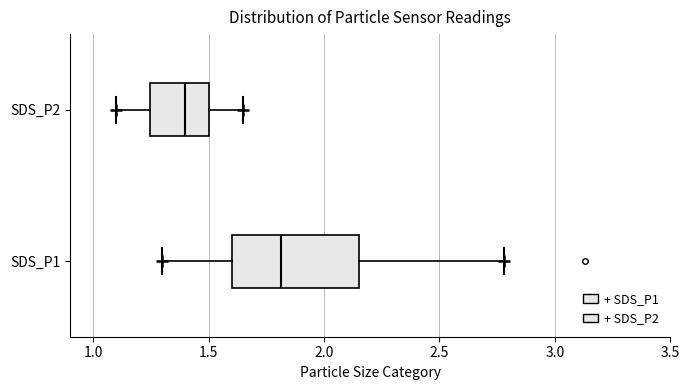

Reading bottom to top, read every box against the x-axis: the position of its median line, the range the box covers, and the ends of its whiskers. The values are not printed on the chart, so give them approximately, as read against the axis.

SDS_P1: median 1.80, box 1.60 to 2.15, whiskers 1.30 to 2.80
SDS_P2: median 1.40, box 1.25 to 1.50, whiskers 1.10 to 1.65